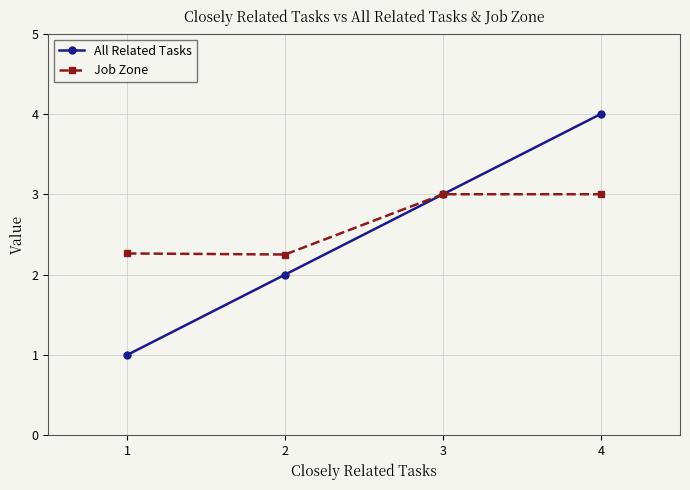

List the series in order of their peak value, lowest first.

Job Zone, All Related Tasks